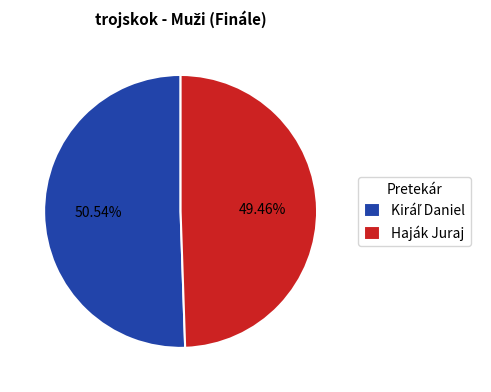

How many slices are in this pie chart?

2